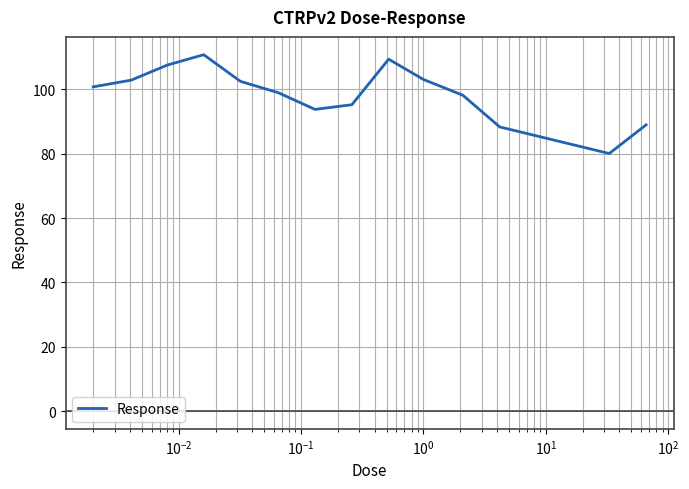

What is the smallest value displayed?

80.1